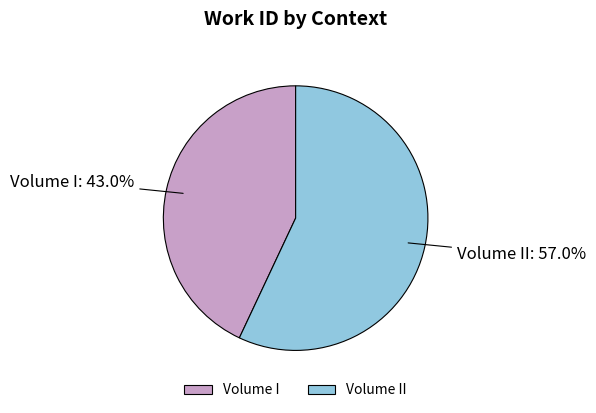

How many slices are in this pie chart?

2